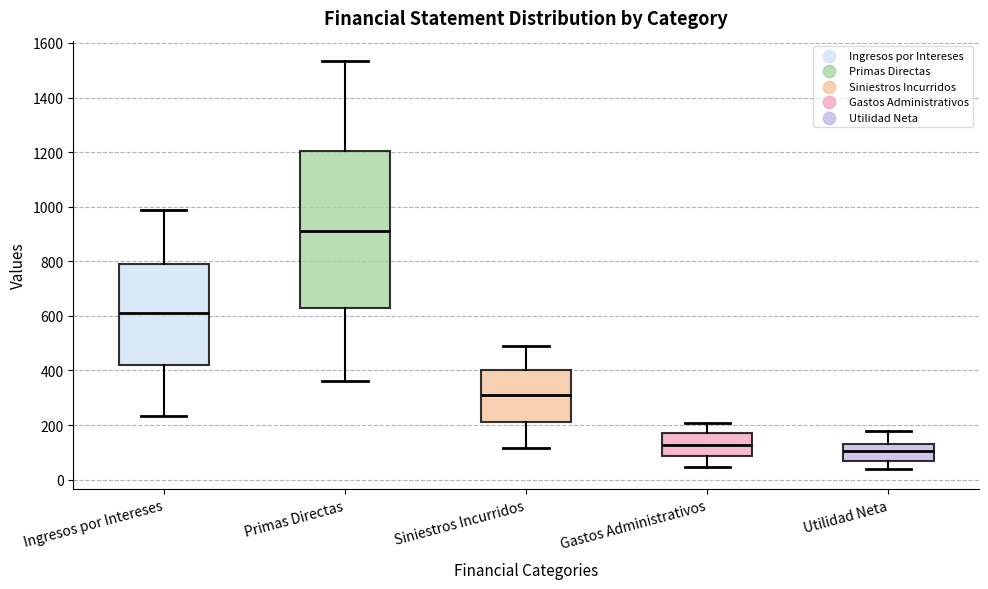

Reading left to right, transcribe this box plot: for each box, give where its median line is, the range the box spans, and where its two whiskers end, as read against the y-axis. The values are not printed on the chart, so give them approximately, as read against the axis.

Ingresos por Intereses: median 620, box 420 to 800, whiskers 240 to 980
Primas Directas: median 920, box 640 to 1200, whiskers 360 to 1540
Siniestros Incurridos: median 300, box 220 to 400, whiskers 120 to 500
Gastos Administrativos: median 120, box 80 to 180, whiskers 40 to 200
Utilidad Neta: median 100, box 60 to 120, whiskers 40 to 180